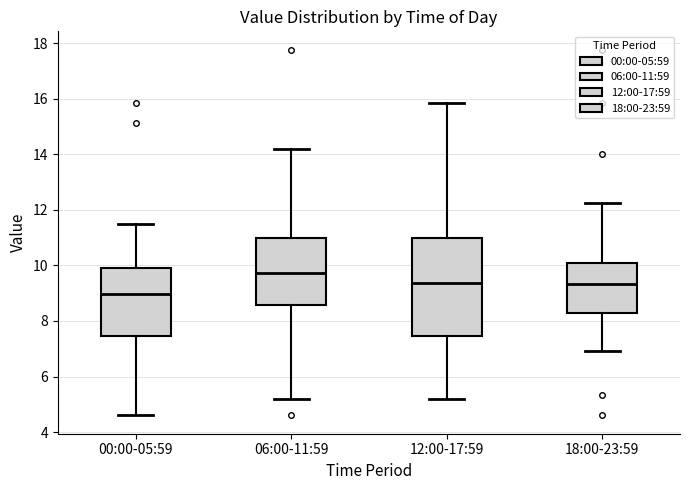

Where does the median line of the box for 00:00-05:59 sit on the y-axis? The values are not printed on the chart, so give them approximately, as read against the axis.

9.0